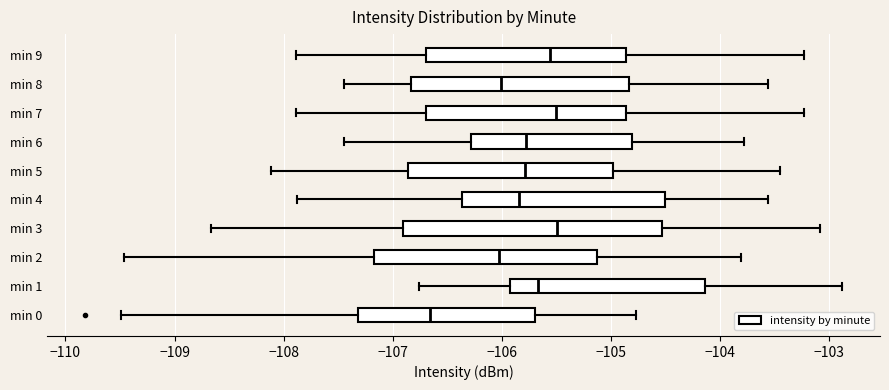

Where does the median line of the box for min 6 sit on the x-axis? The values are not printed on the chart, so give them approximately, as read against the axis.

-105.8